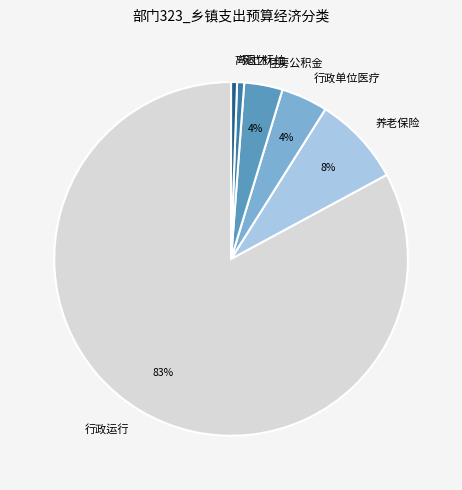

True or false: 住房公积金 accounts for 4% of the total.

True